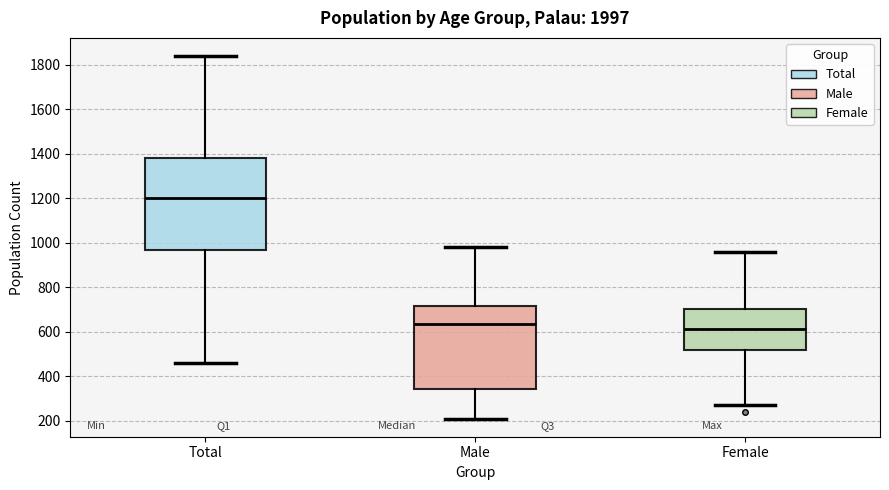

Where does the upper whisker of the box for Female end on the y-axis? The values are not printed on the chart, so give them approximately, as read against the axis.

960